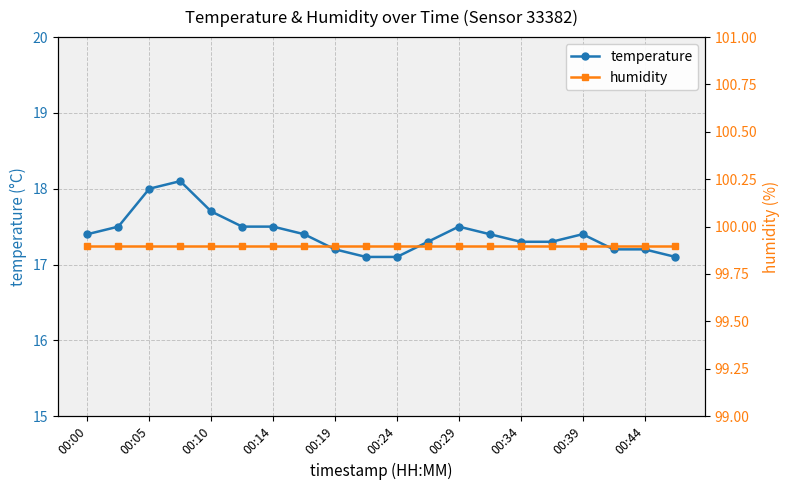

What is the lowest value of the temperature series?

17.1